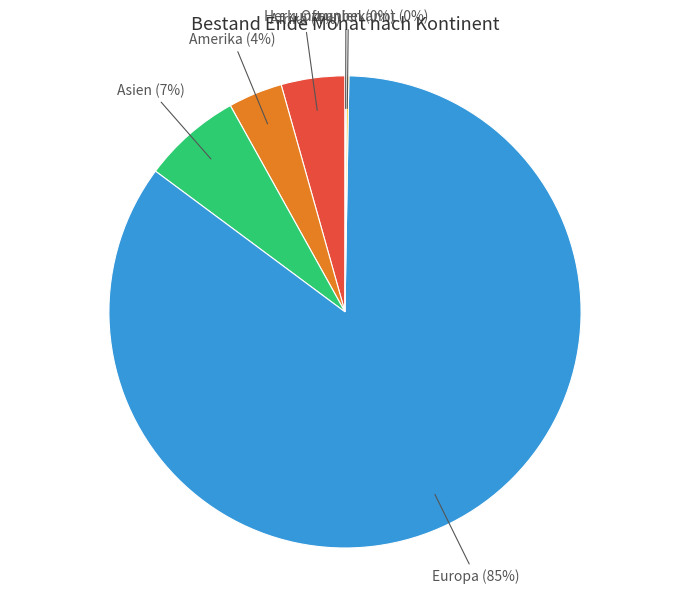

Does Europa account for over 50% of the chart?

Yes